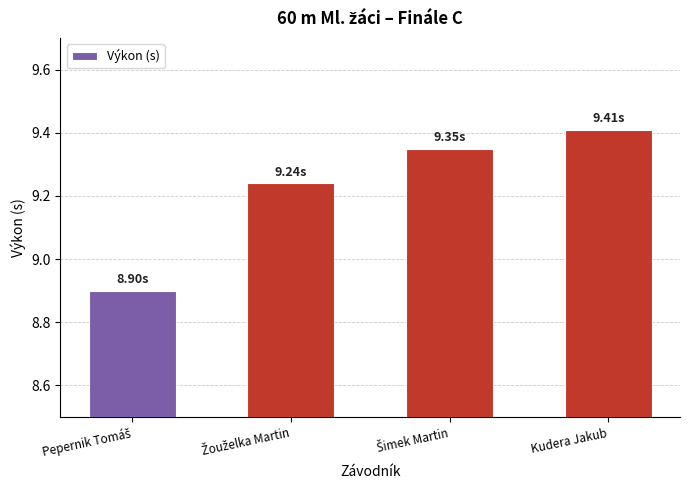

What is the difference between the maximum and minimum values?

0.5